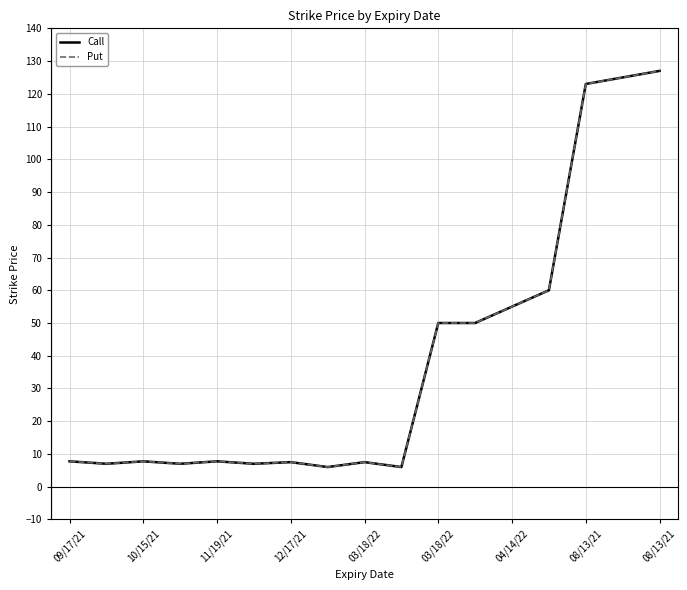

What is the difference between the maximum and minimum values in the Call series?

121.0